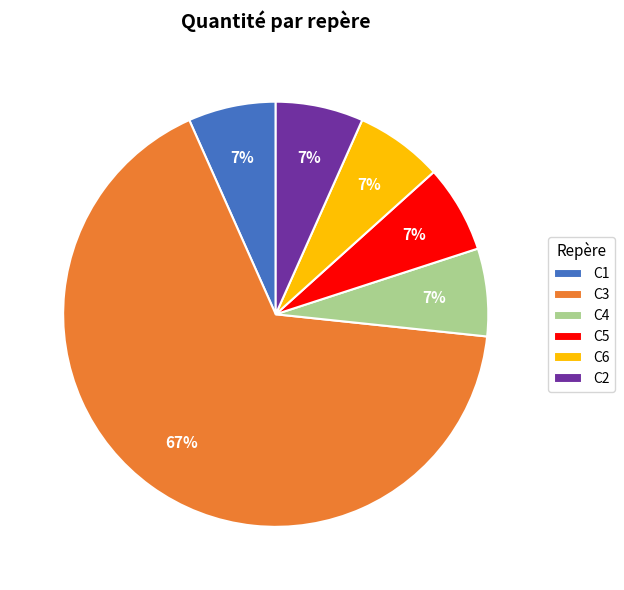

To the nearest percent, what percentage of the pie is C2?

7%